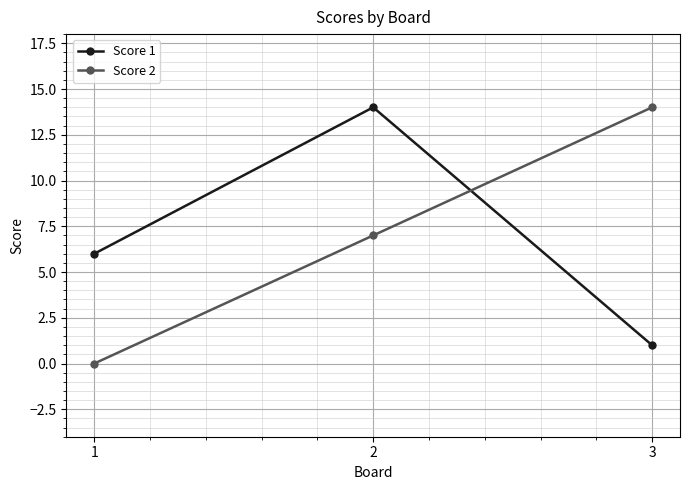

What is the value of the Score 1 point at the 1st from the left?

6